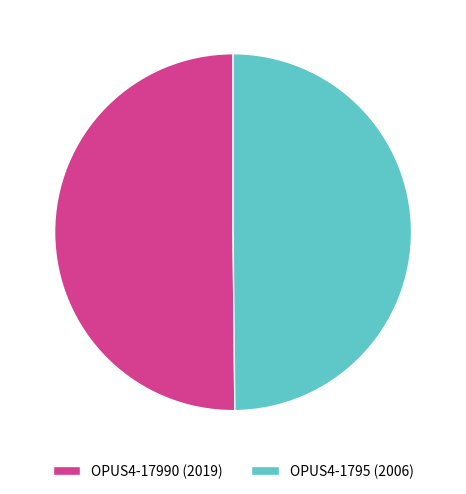

Do OPUS4-1795 (2006) and OPUS4-17990 (2019) together represent more than half of the pie?

Yes